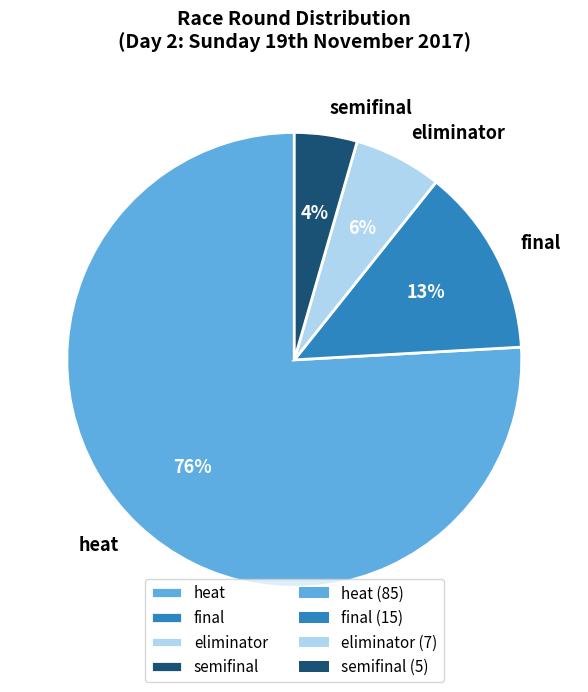

True or false: heat accounts for 22% of the total.

False